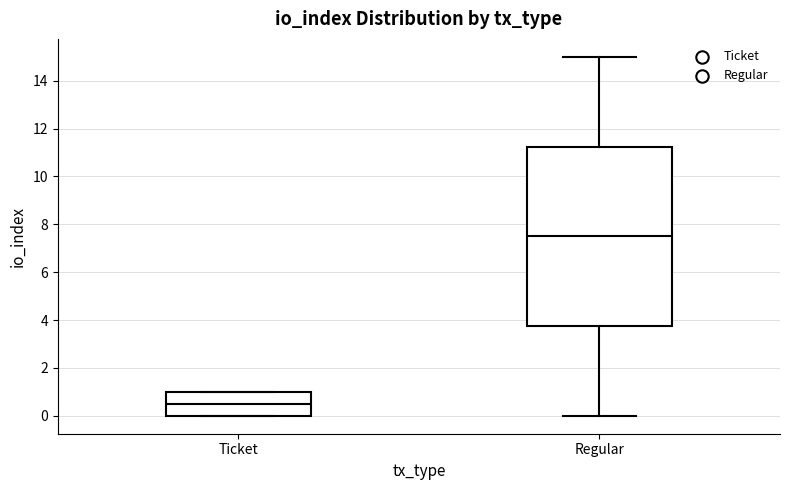

Reading left to right, transcribe this box plot: for each box, give where its median line is, the range the box spans, and where its two whiskers end, as read against the y-axis. The values are not printed on the chart, so give them approximately, as read against the axis.

Ticket: median 0.6, box 0.0 to 1.0, whiskers 0.0 to 1.0
Regular: median 7.6, box 3.8 to 11.2, whiskers 0.0 to 15.0